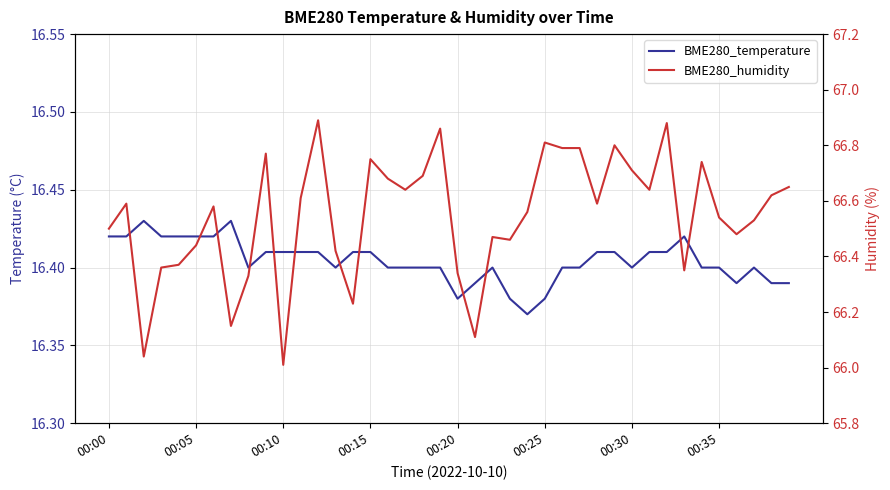

What is the average value of the BME280_humidity series?

66.5